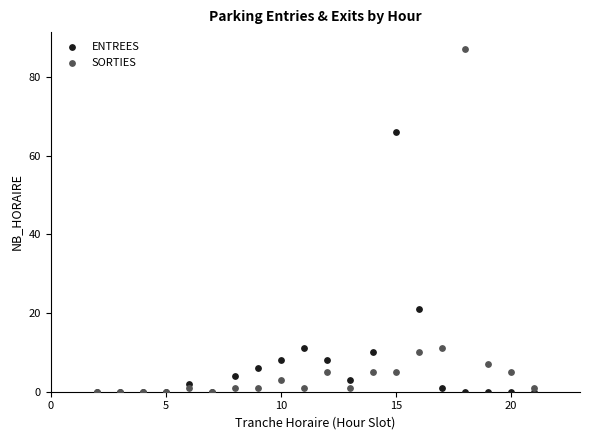

Which series has the largest Y range (max minus min)?

SORTIES